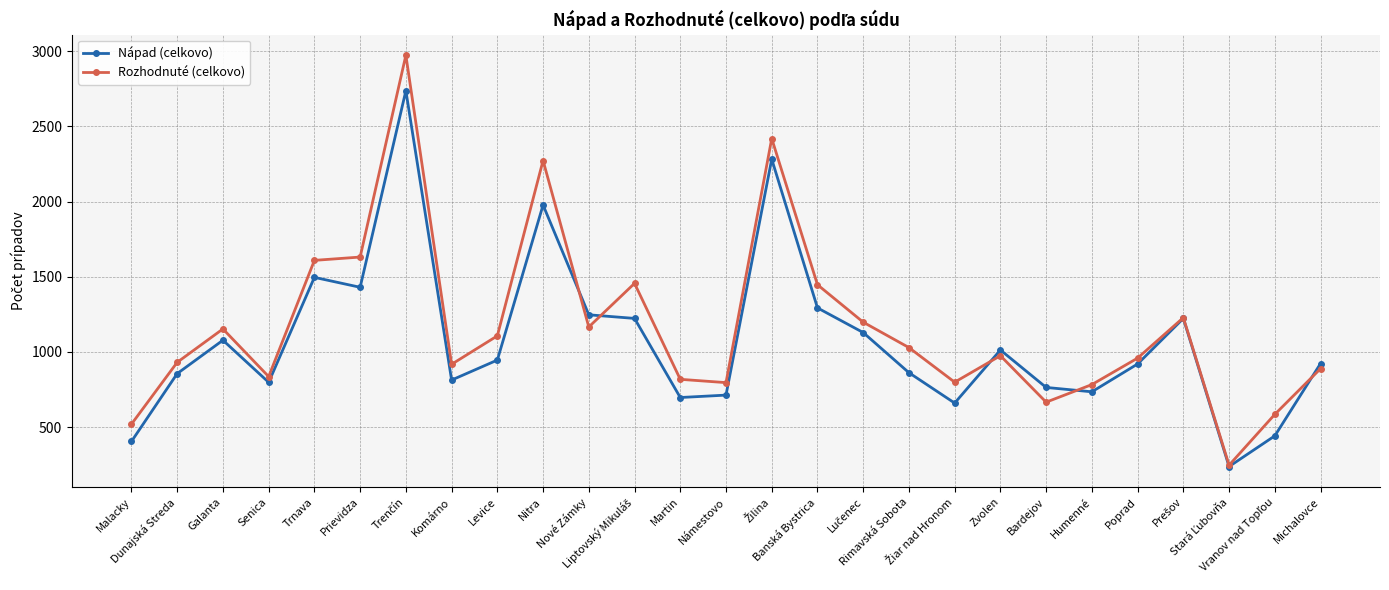

List the series in order of their overall mean, highest first.

Rozhodnuté (celkovo), Nápad (celkovo)